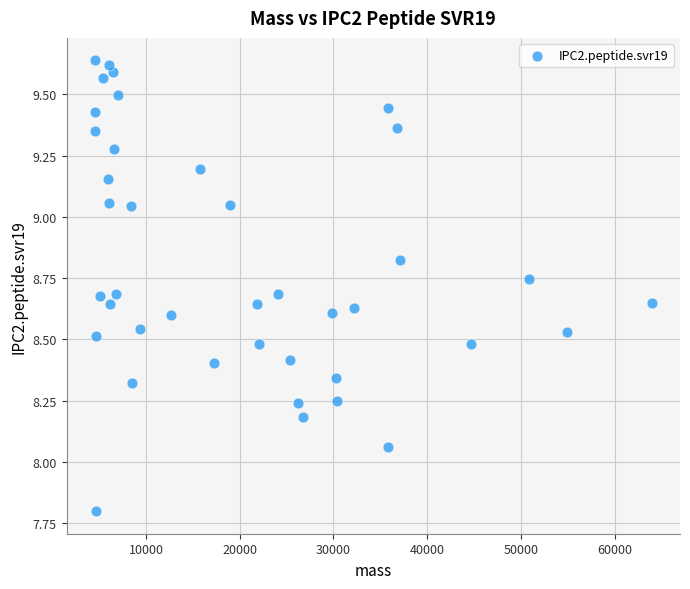

What is the range of X values (max minus min)?

59478.0